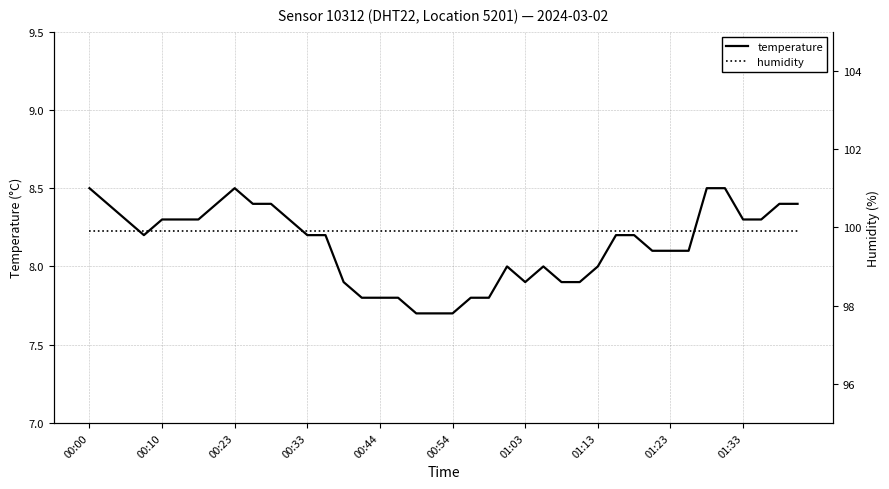

True or false: temperature has a value of 12.2 at 00:33.

False